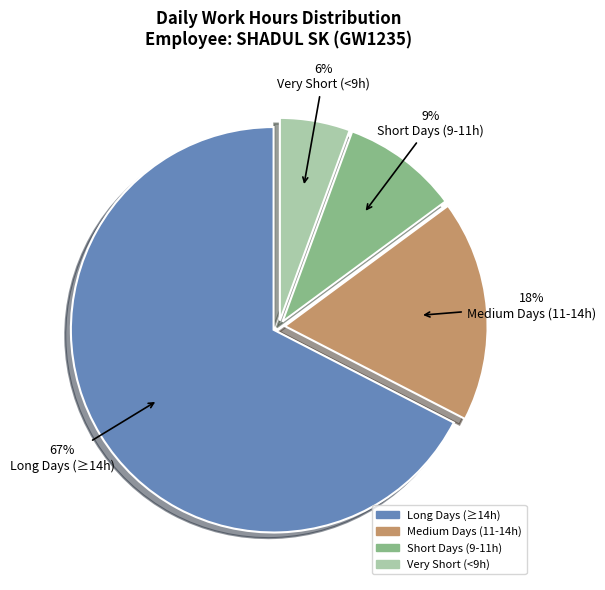

To the nearest percent, what portion does Short Days (9-11h) represent?

9%